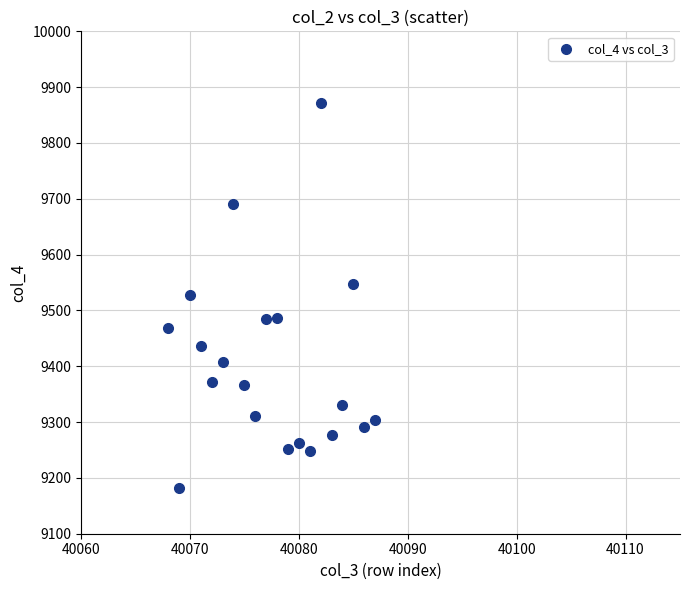

What is the range of X values (max minus min)?

19